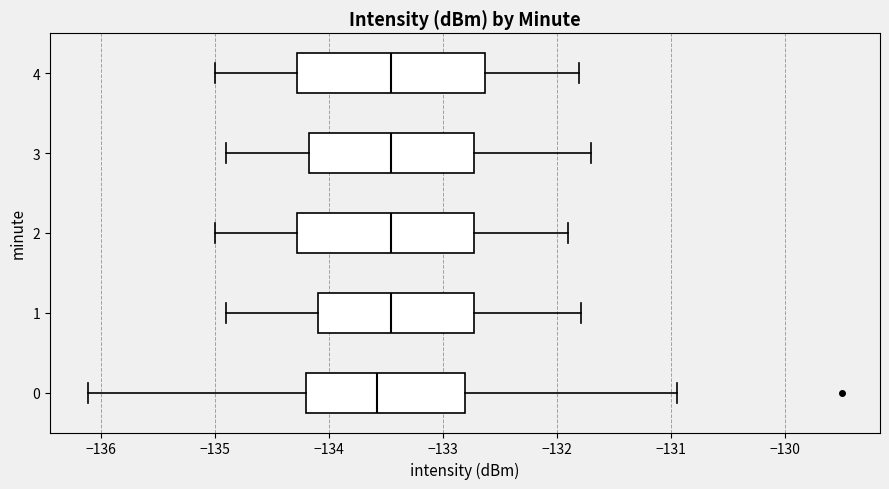

Where does the median line of the box at y = 1 sit on the x-axis? The values are not printed on the chart, so give them approximately, as read against the axis.

-133.4